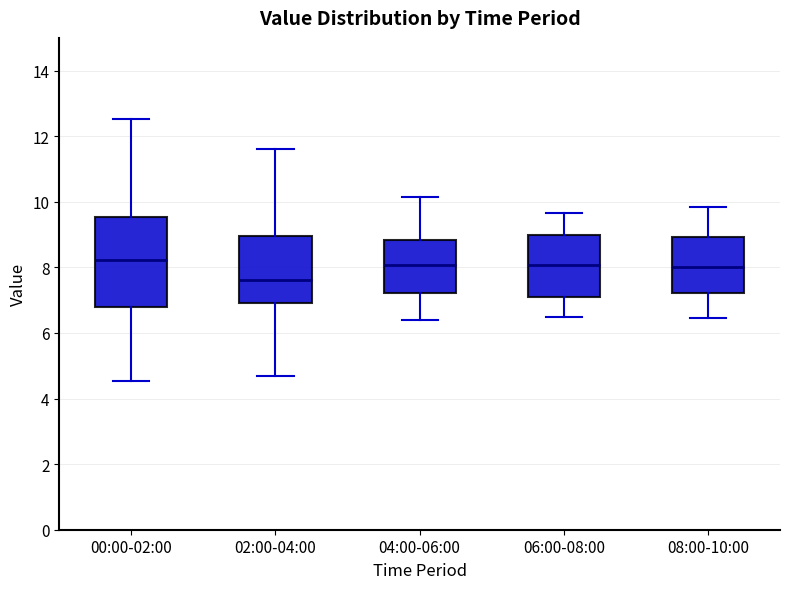

Which box has the lowest median line?

02:00-04:00